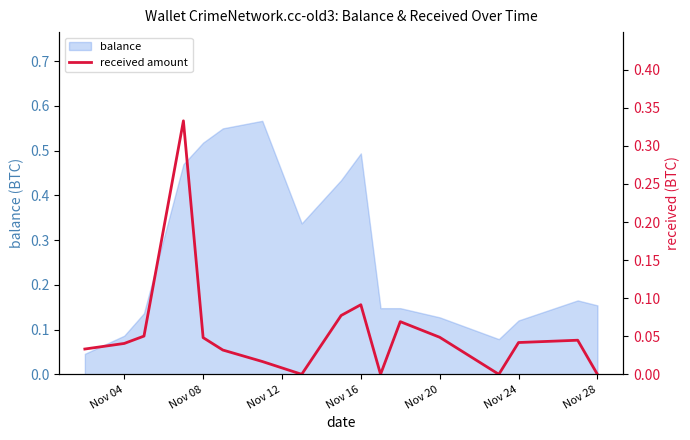

The balance series shows 0.5 at Nov 16. True or false?

True